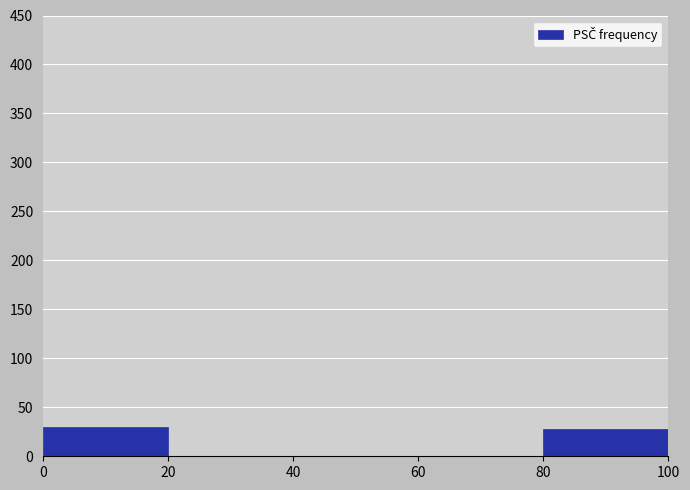

Reading left to right, transcribe all the data shown in this chart.

0=30	20=0	40=0	60=0	80=28